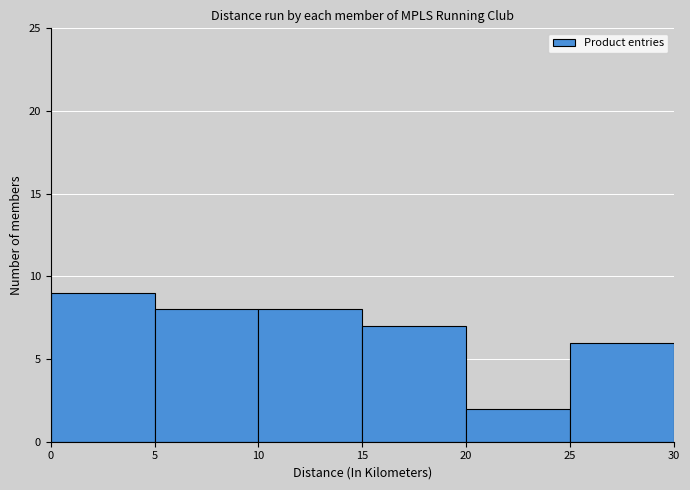

Reading left to right, transcribe this chart: for each bar, give the range it covers on the x-axis and its height. The values are not printed on the chart, so give them approximately, as read against the axis.

0 to 5: 9
5 to 10: 8
10 to 15: 8
15 to 20: 7
20 to 25: 2
25 to 30: 6